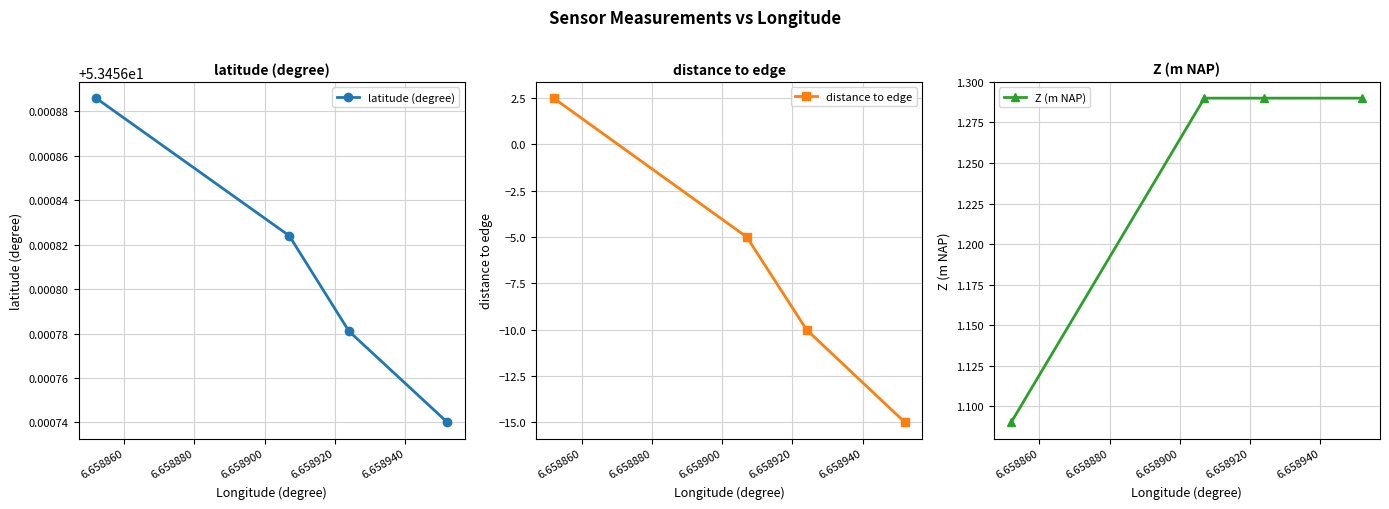

True or false: latitude (degree) has more than 0 interior local peaks.

False